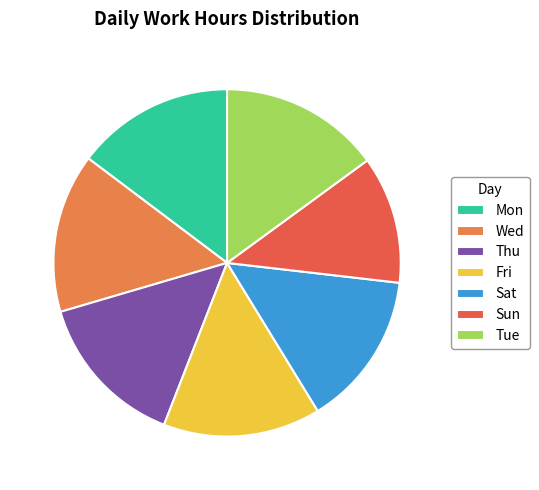

What is the smallest slice in the pie chart?

Sun